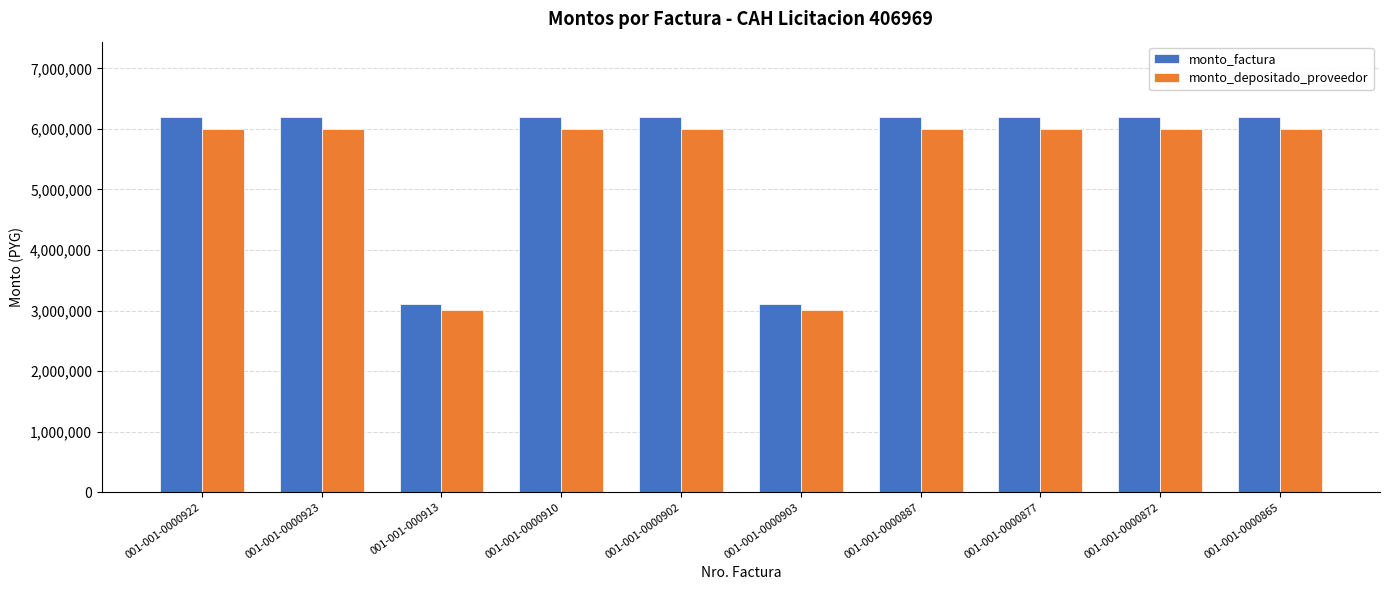

At how many categories does at least one series exceed 4938418?

8